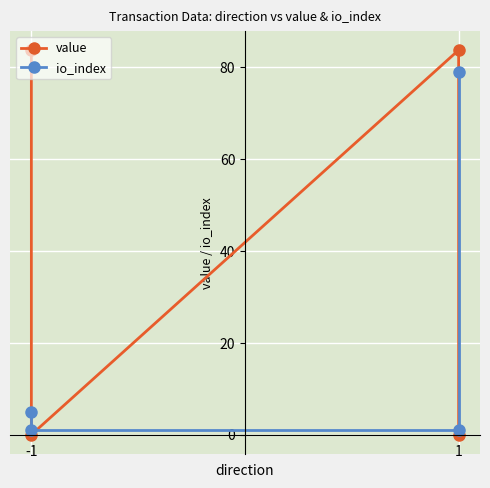

Where does the value series first go above 83?

-1